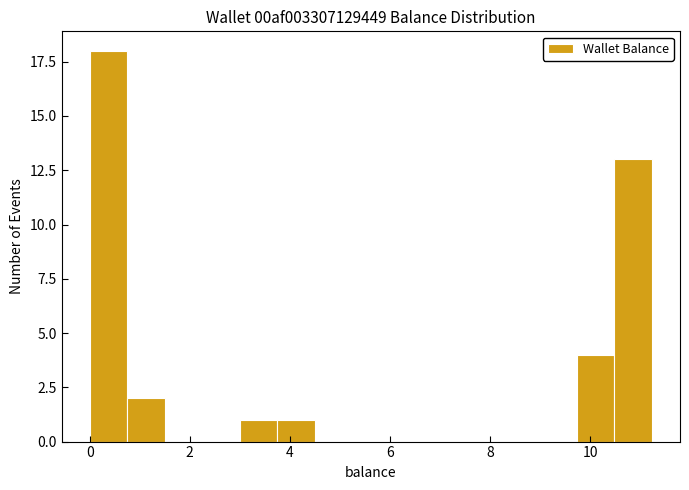

Read against the x-axis, roughly where is the centre of the tallest bar?

0.4